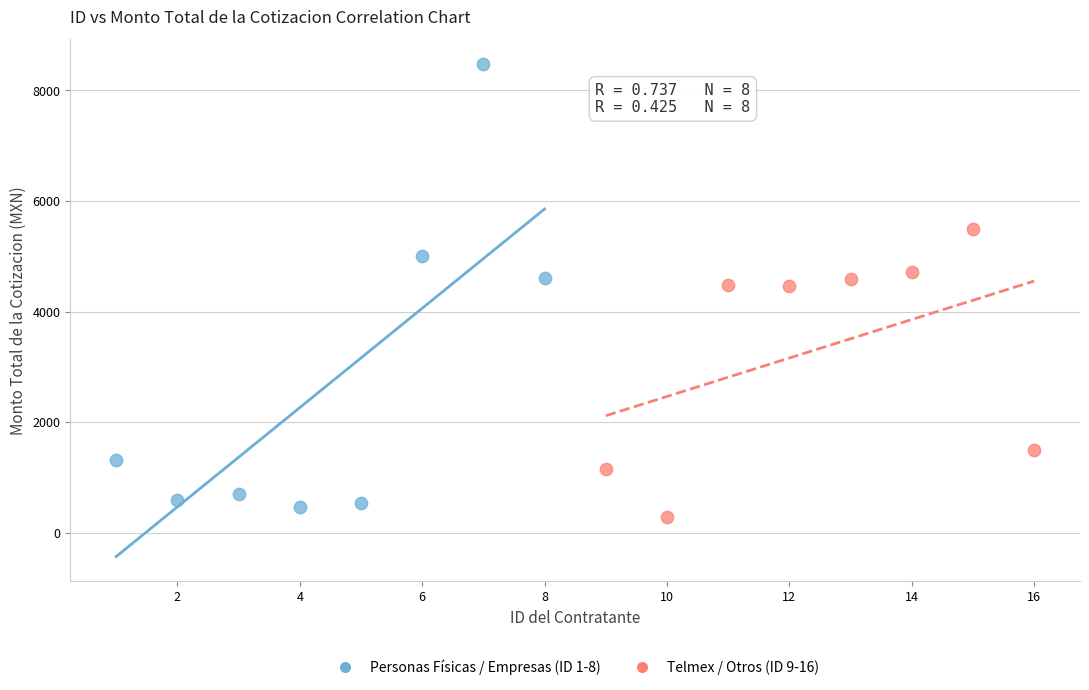

Which series has the widest spread of Y values?

Personas Físicas / Empresas (ID 1-8)